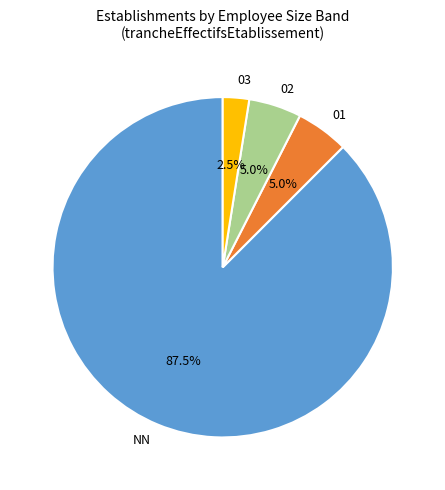

Which slice is the largest?

NN